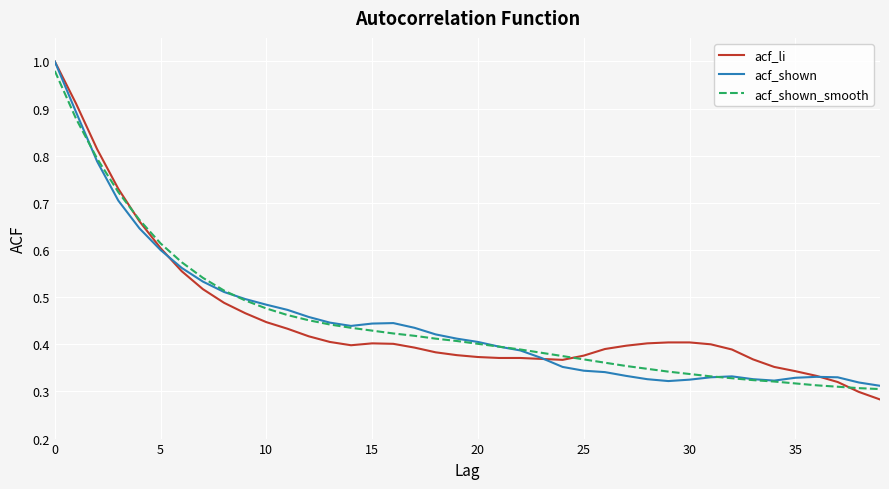

How many series are shown in this chart?

3